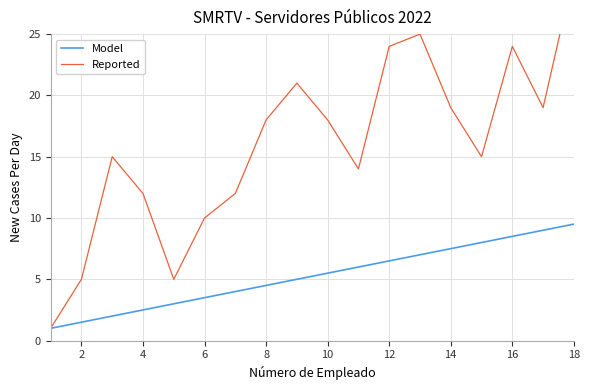

True or false: Model and Reported intersect in this chart.

False